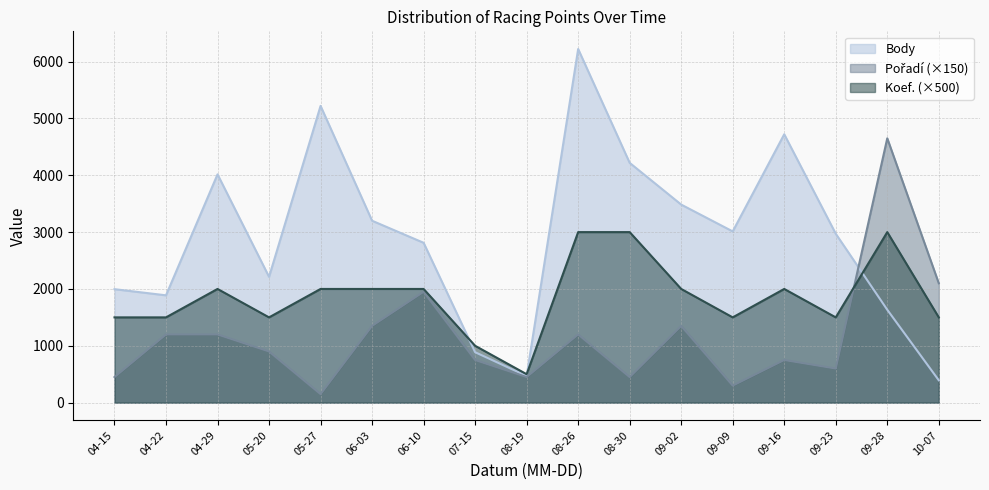

The value of Body at 09-02 is 3484. True or false?

True